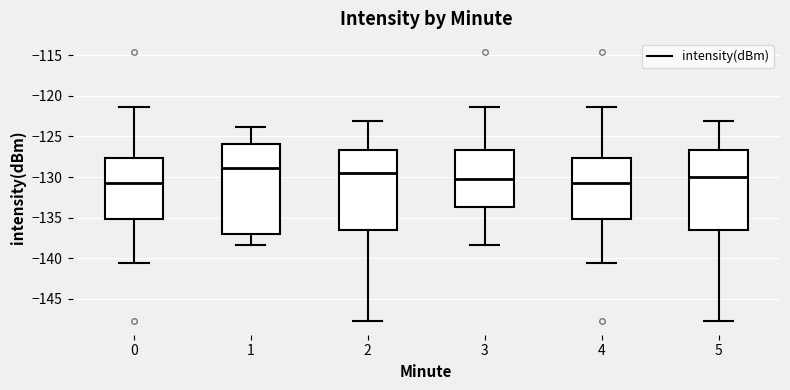

Comparing the boxes themselves (not the whiskers), which one is the tallest?

1